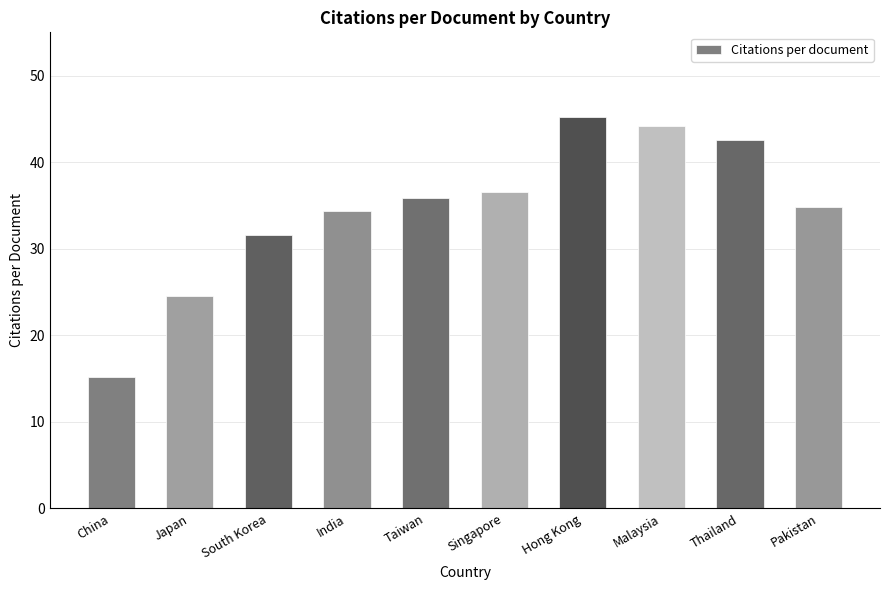

What position from the left is Malaysia?

8